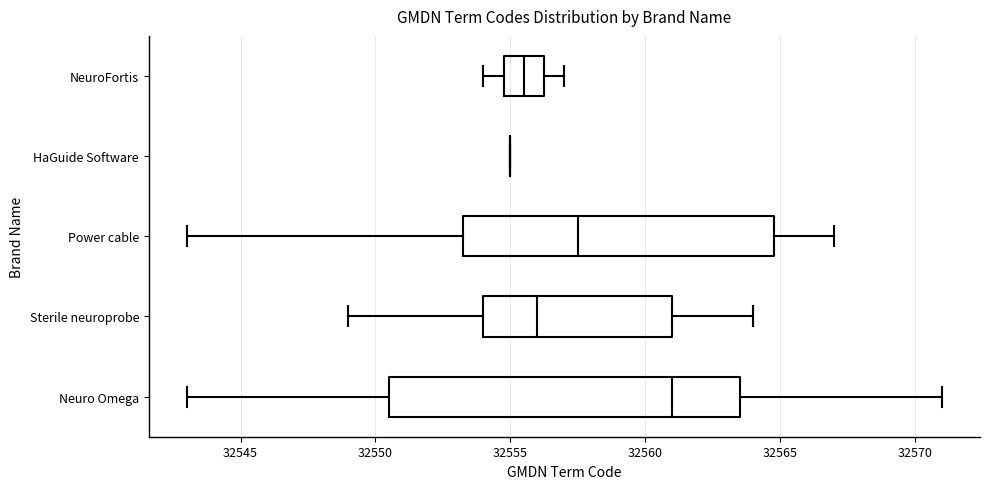

Comparing the boxes themselves (not the whiskers), which one is the widest?

Neuro Omega